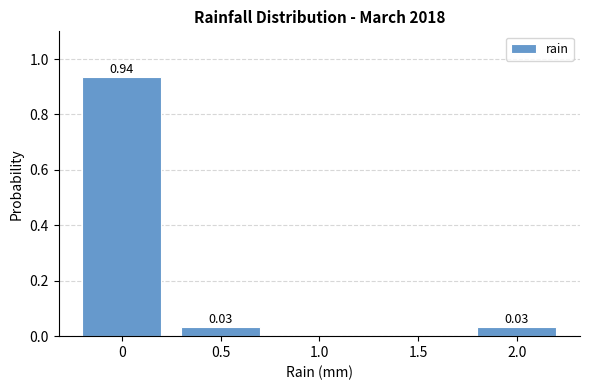

Between 0.5 and 1.0, which is larger?

0.5